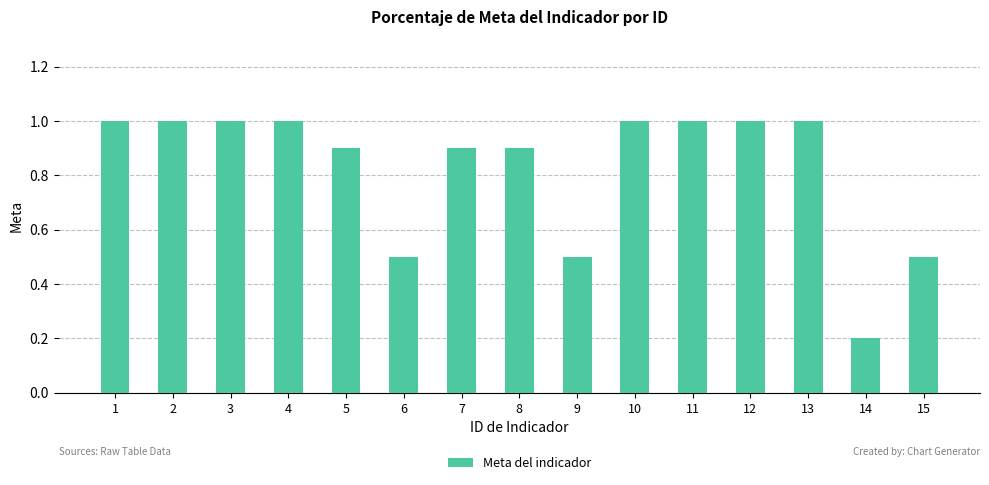

What is the maximum value shown in the chart?

1.0